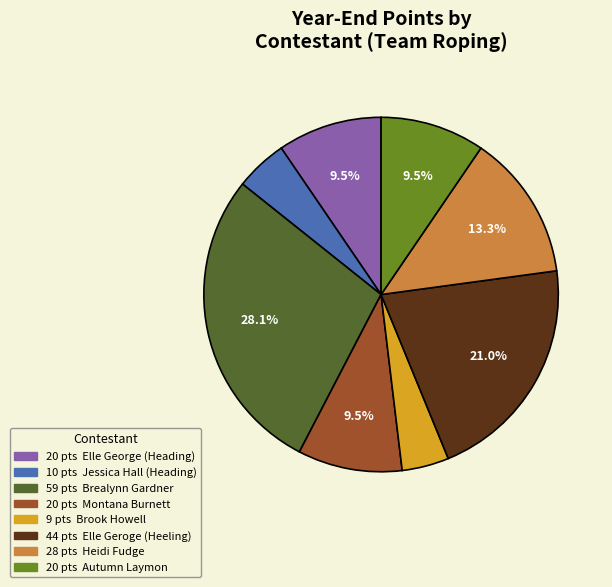

Is there any slice that represents more than half of the pie?

No